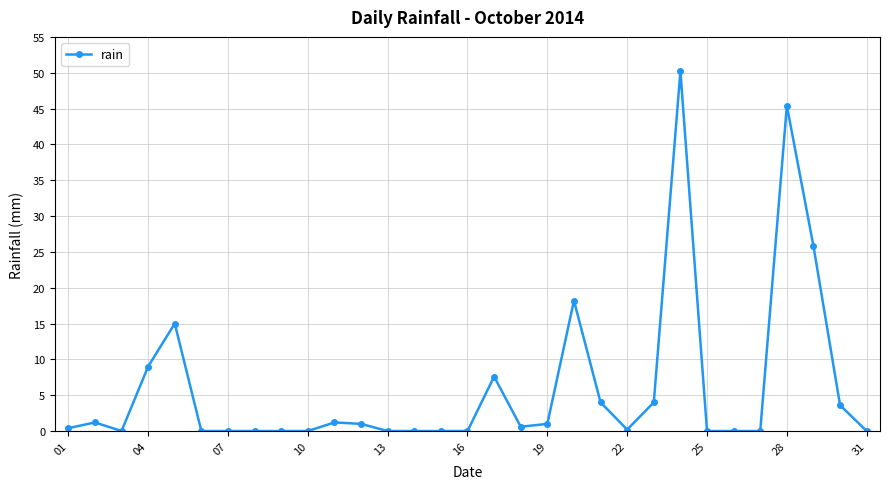

How many lines are shown in the chart?

1